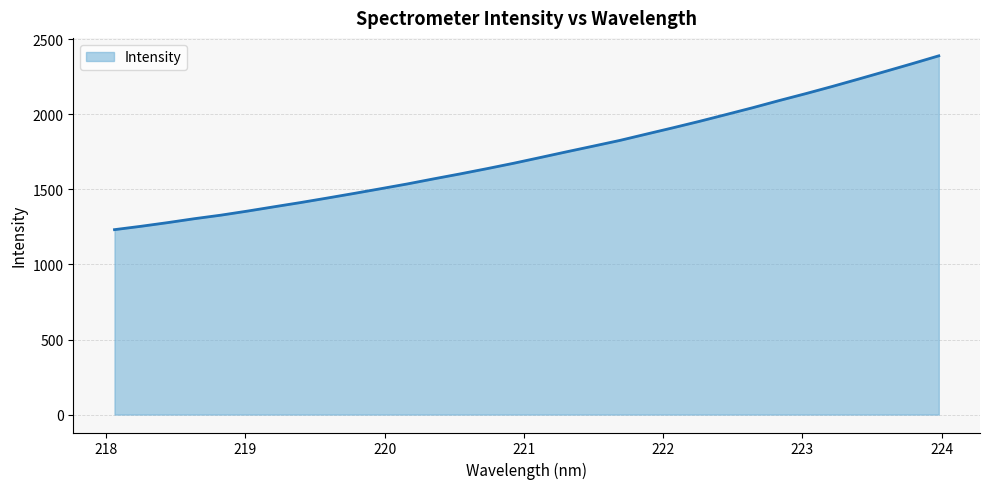

Reading right to left, list all the values displayed in this chart.

2390.2	2338.0	2287.0	2236.5	2186.7	2138.7	2092.6	2044.8	1999.3	1954.1	1911.0	1869.0	1826.8	1788.8	1751.1	1712.6	1674.4	1638.6	1603.9	1570.7	1536.5	1504.8	1473.4	1442.8	1412.9	1384.6	1355.8	1328.7	1305.0	1278.9	1254.6	1232.1